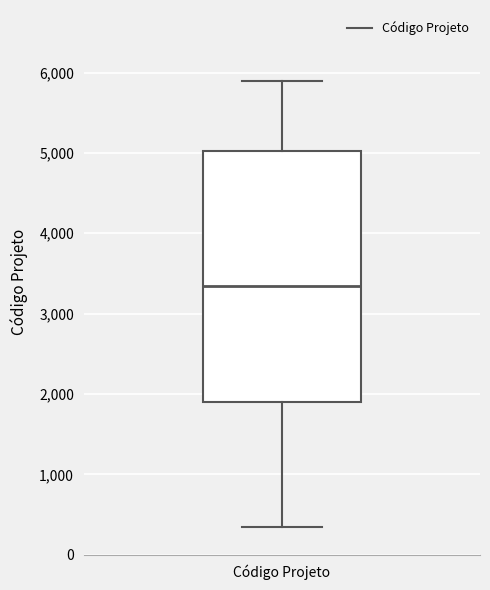

Where is the lower edge of the box for Código Projeto on the y-axis? The values are not printed on the chart, so give them approximately, as read against the axis.

1900